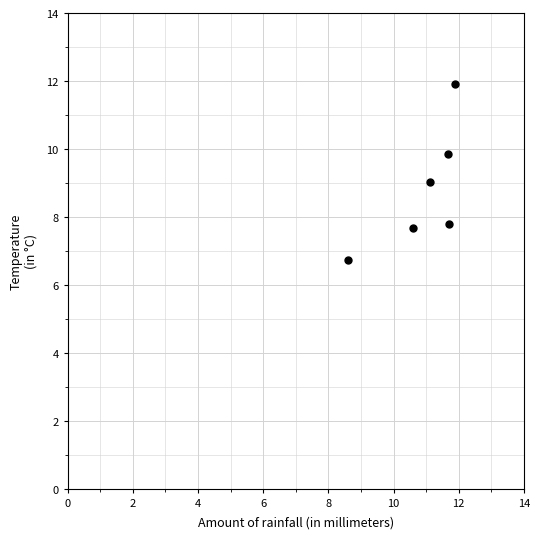

What is the average Y value?

8.8